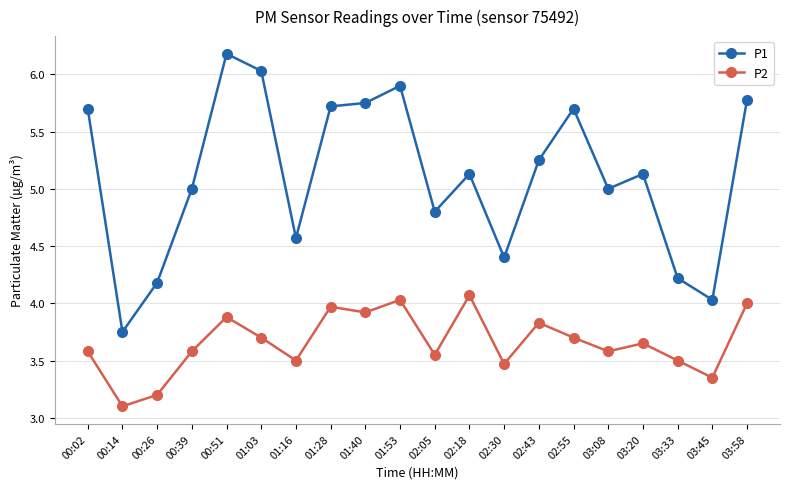

Which category has the lowest value across all series?

00:14